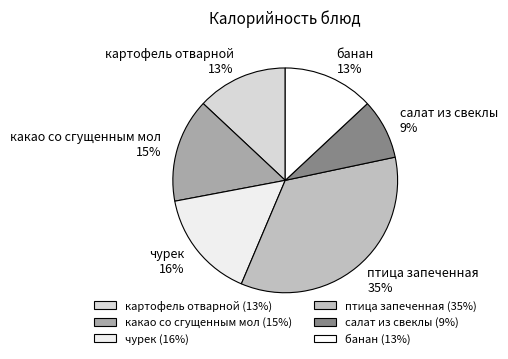

Which has a higher value, картофель отварной or салат из свеклы?

картофель отварной